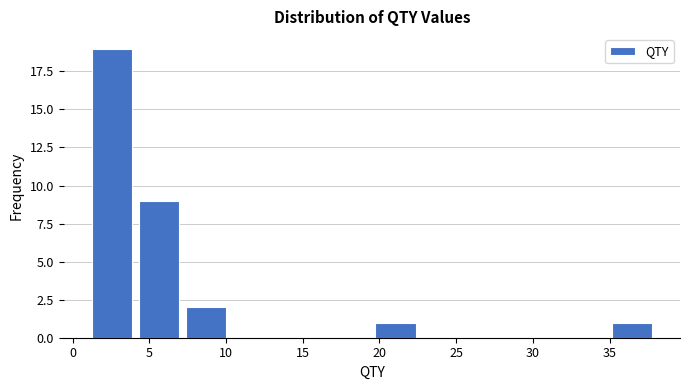

How tall is the bar that spans 4.0 to 7.0 on the x-axis? Neither the bar edges nor the heights are printed on the chart, so give them approximately, as read against the axes.

9